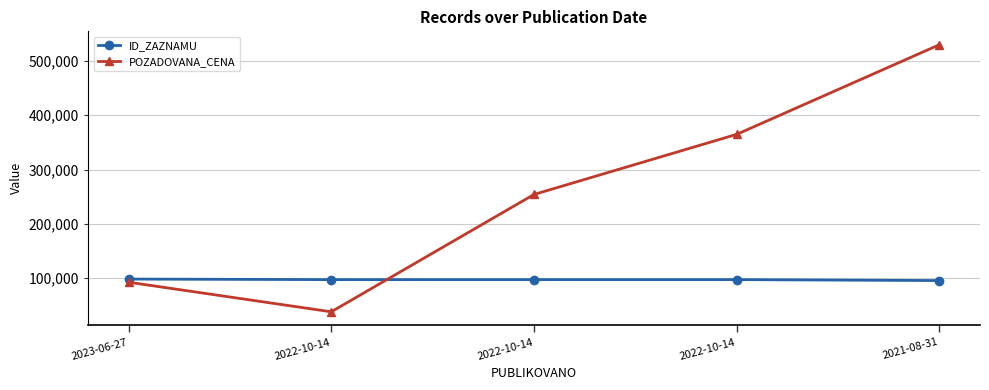

How many intersections are there between ID_ZAZNAMU and POZADOVANA_CENA?

1